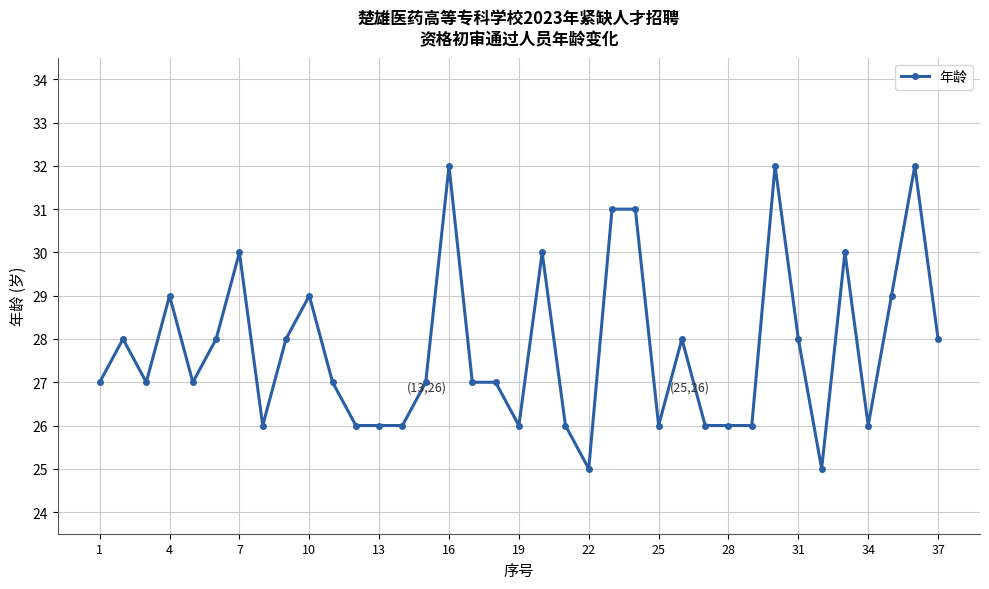

What is the value of the 20th point from the left?

30